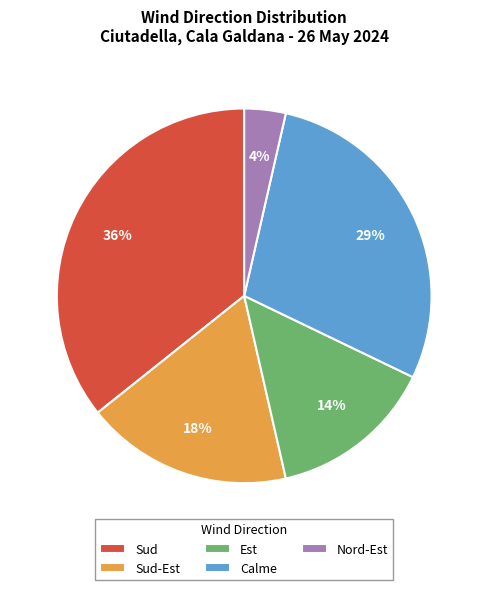

Does Sud-Est represent more than half of the total?

No